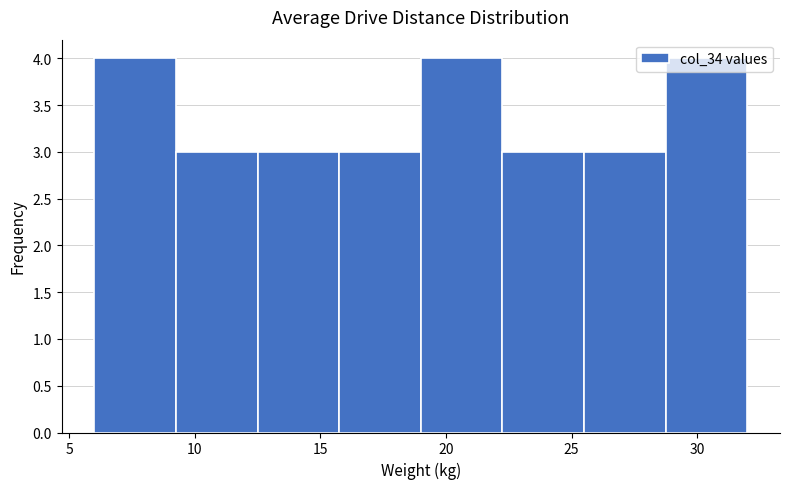

How tall is the bar that spans 22.25 to 25.50 on the x-axis? Neither the bar edges nor the heights are printed on the chart, so give them approximately, as read against the axes.

3